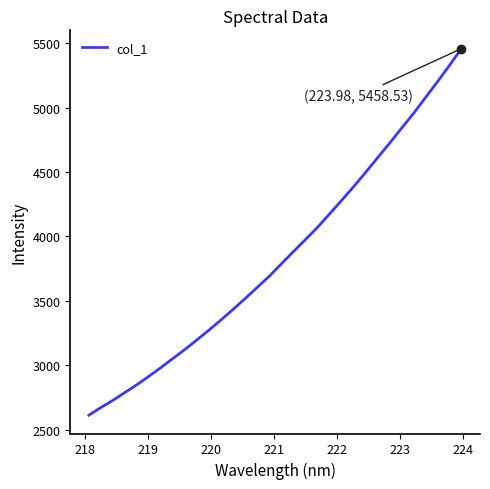

What is the minimum value shown in the chart?

2611.6